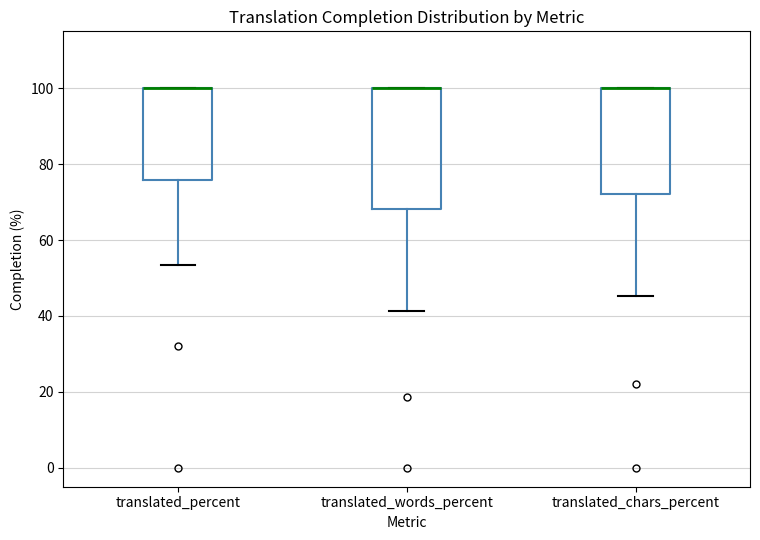

Reading left to right, transcribe this box plot: for each box, give where its median line is, the range the box spans, and where its two whiskers end, as read against the y-axis. The values are not printed on the chart, so give them approximately, as read against the axis.

translated_percent: median 100 (drawn on the box's upper edge), box 76 to 100, whiskers 54 to 100
translated_words_percent: median 100 (drawn on the box's upper edge), box 68 to 100, whiskers 42 to 100
translated_chars_percent: median 100 (drawn on the box's upper edge), box 72 to 100, whiskers 46 to 100